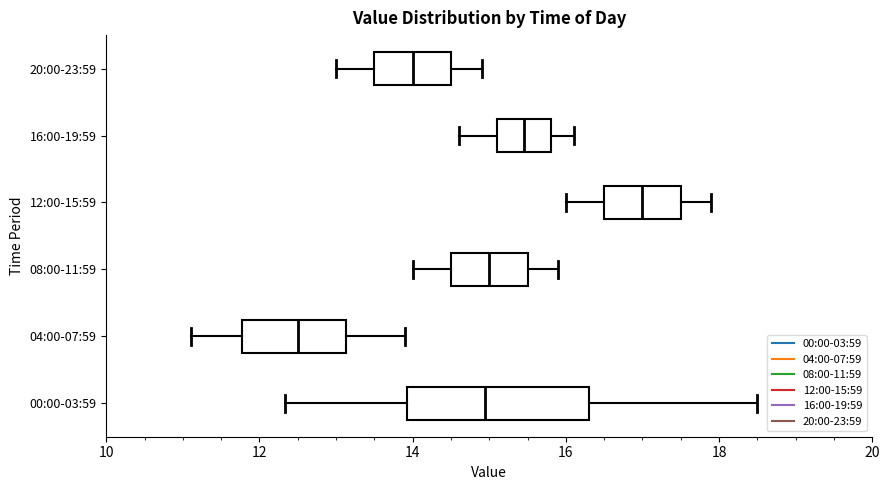

Comparing the boxes themselves (not the whiskers), which one is the widest?

00:00-03:59